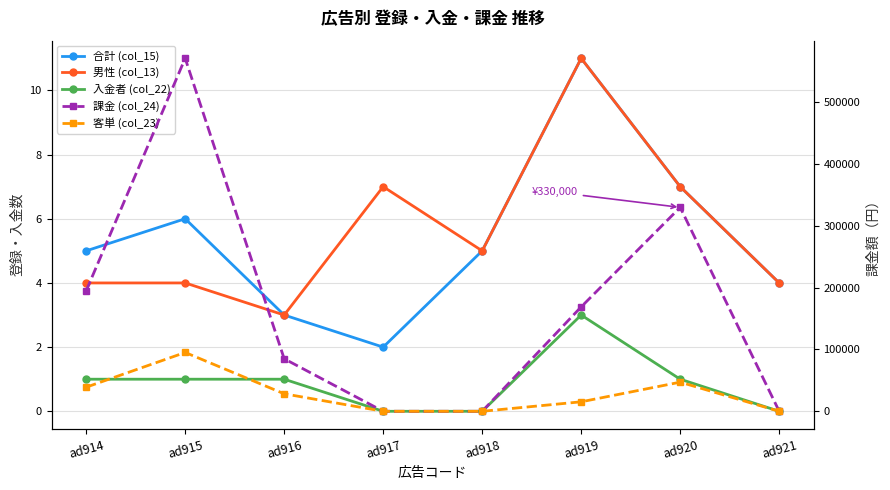

Which has a higher value, ad919 or ad920?

ad919